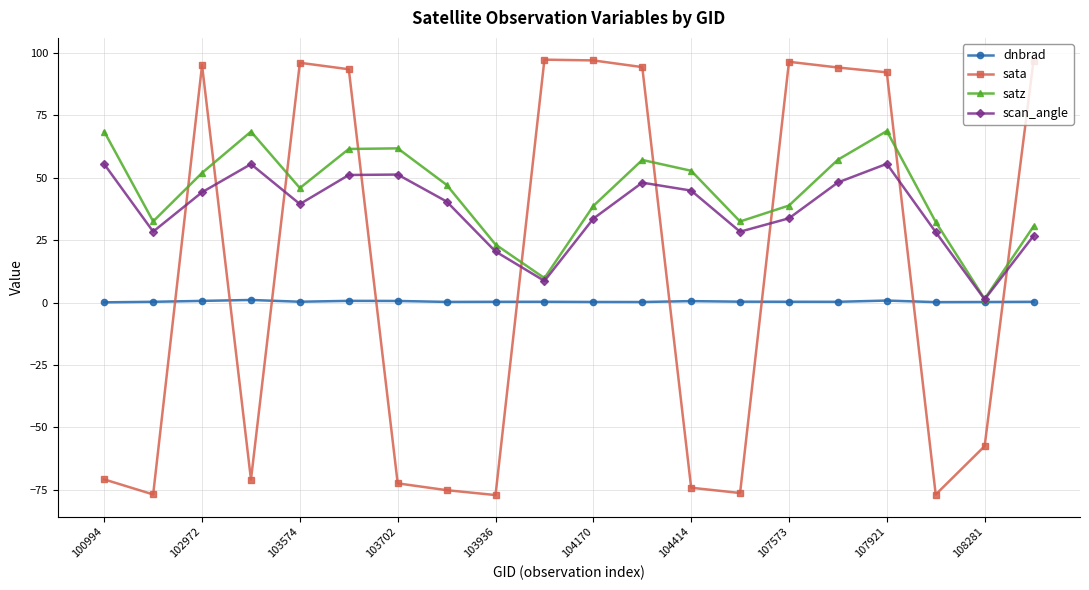

What is the smallest value displayed?

-77.1